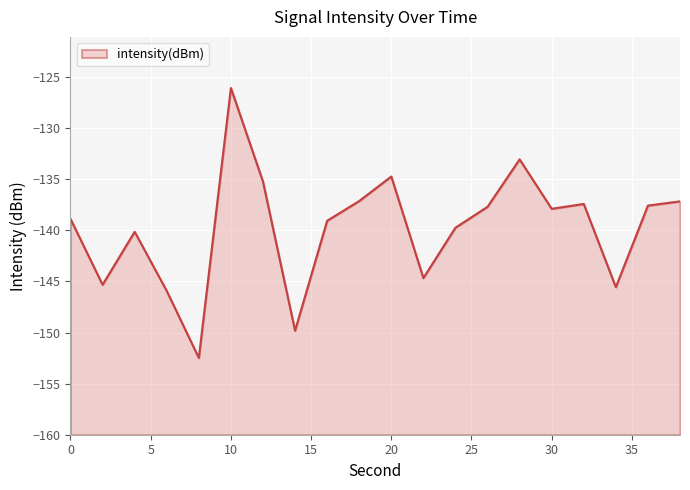

Where is the first local maximum?

4